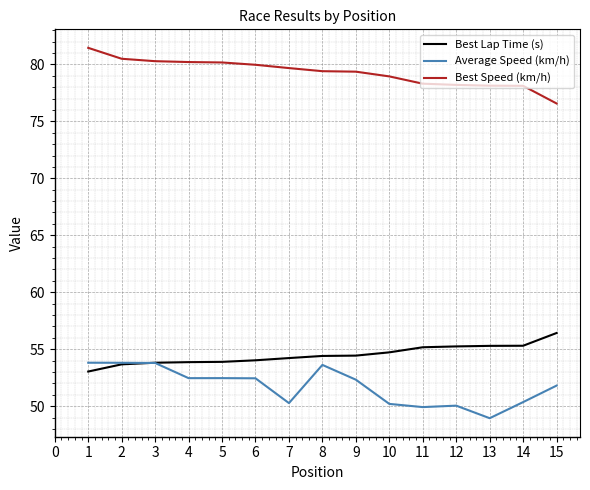

List the series in order of their peak value, highest first.

Best Speed (km/h), Best Lap Time (s), Average Speed (km/h)